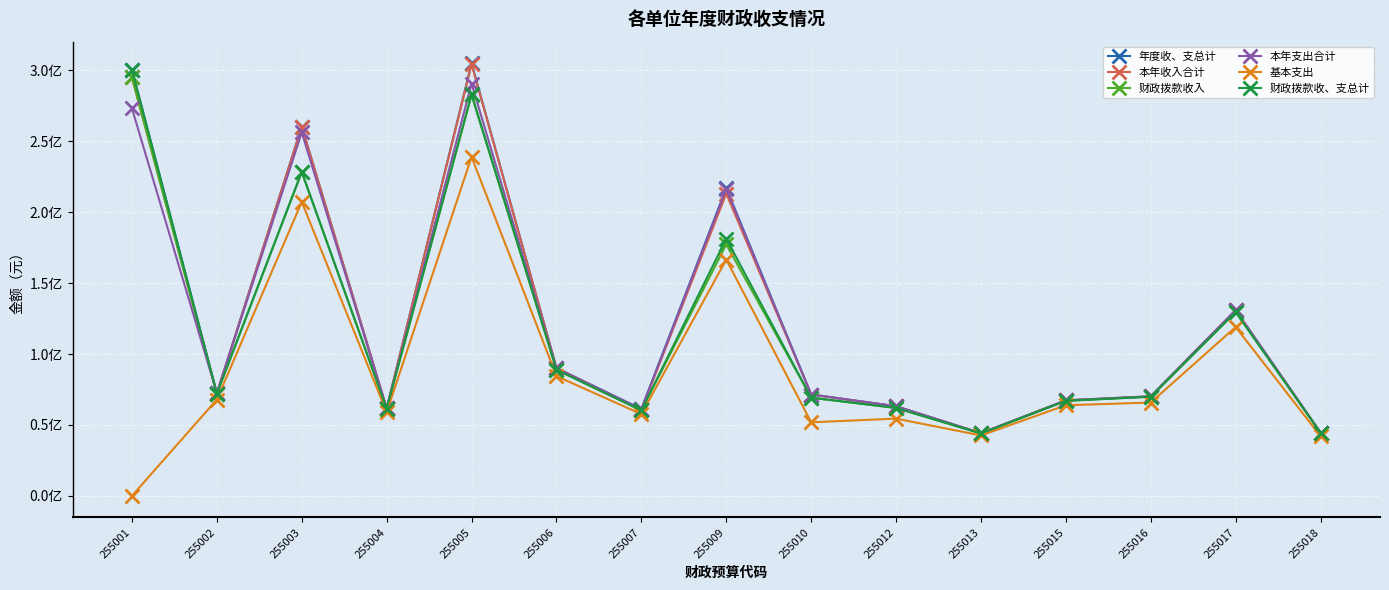

True or false: 财政拨款收、支总计 and 财政拨款收入 cross at least once.

False